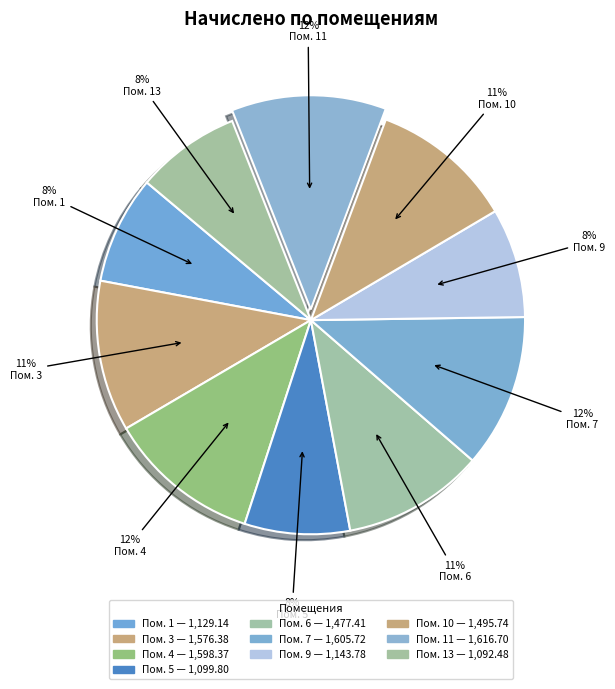

How many segments does this pie chart have?

10